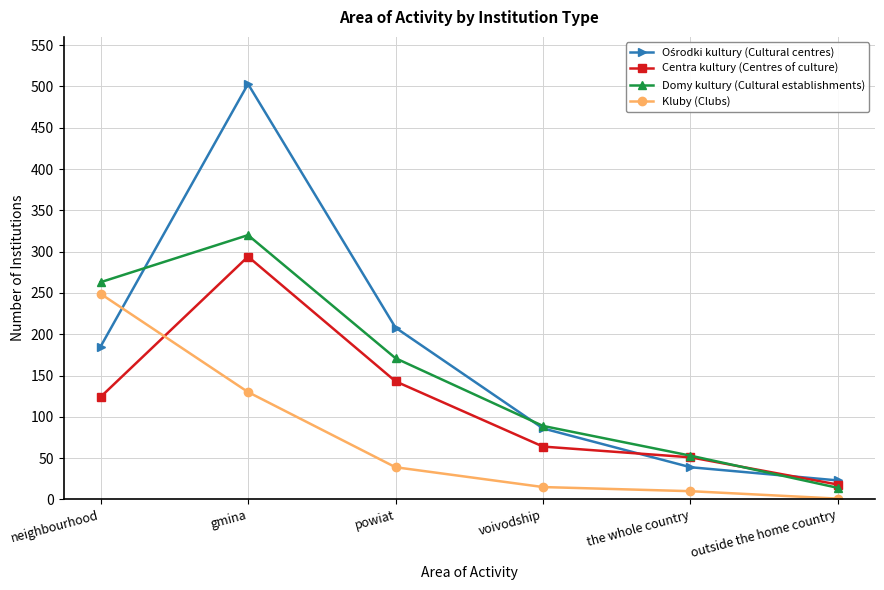

At which label does Centra kultury (Centres of culture) reach its minimum?

outside the home country